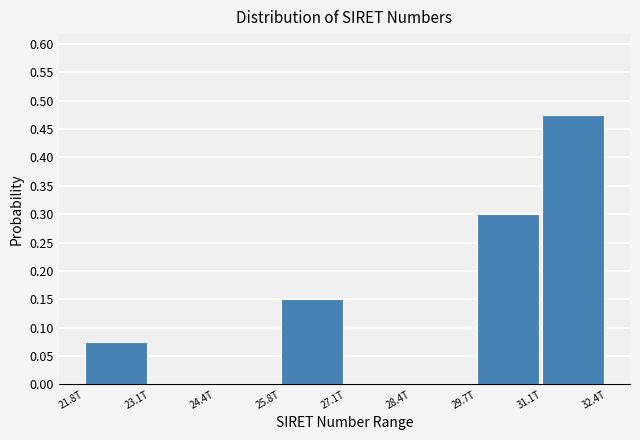

At which category does the chart reach its peak across all series?

31.1T